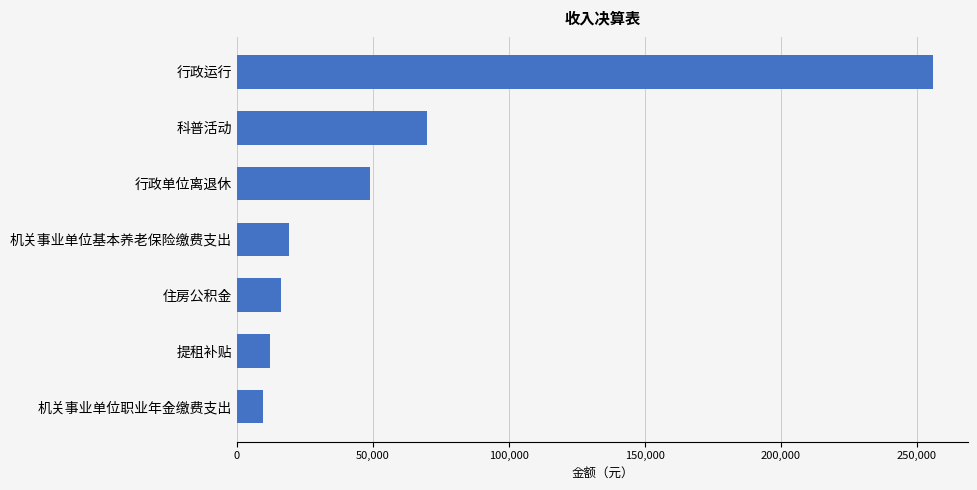

List the labels in order of value, smallest first.

机关事业单位职业年金缴费支出, 提租补贴, 住房公积金, 机关事业单位基本养老保险缴费支出, 行政单位离退休, 科普活动, 行政运行